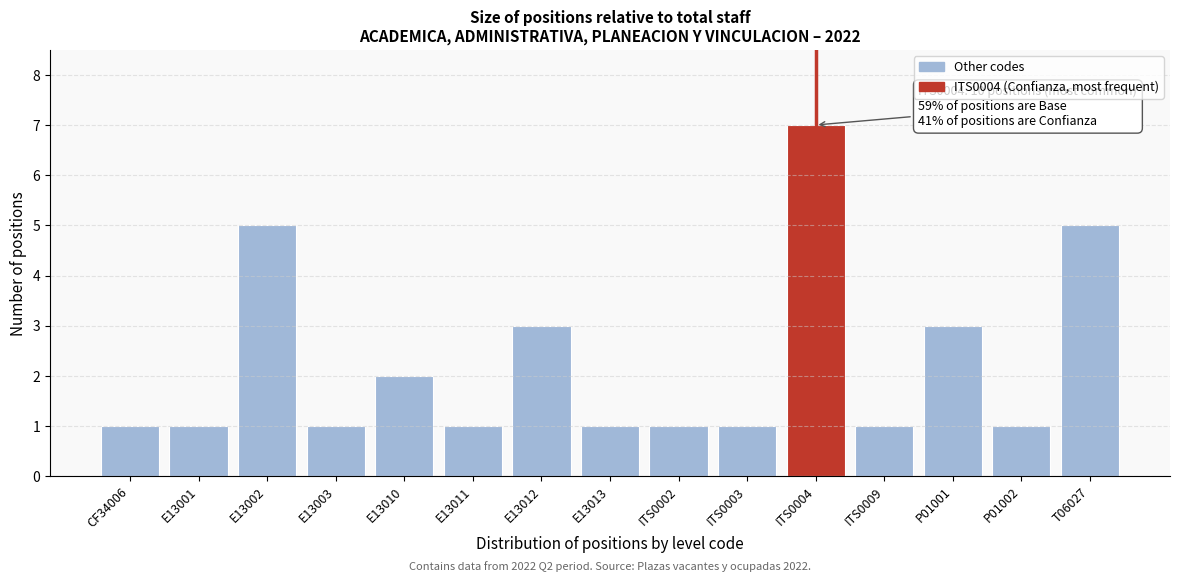

Reading left to right, transcribe all the data shown in this chart.

1	1	5	1	2	1	3	1	1	1	7	1	3	1	5